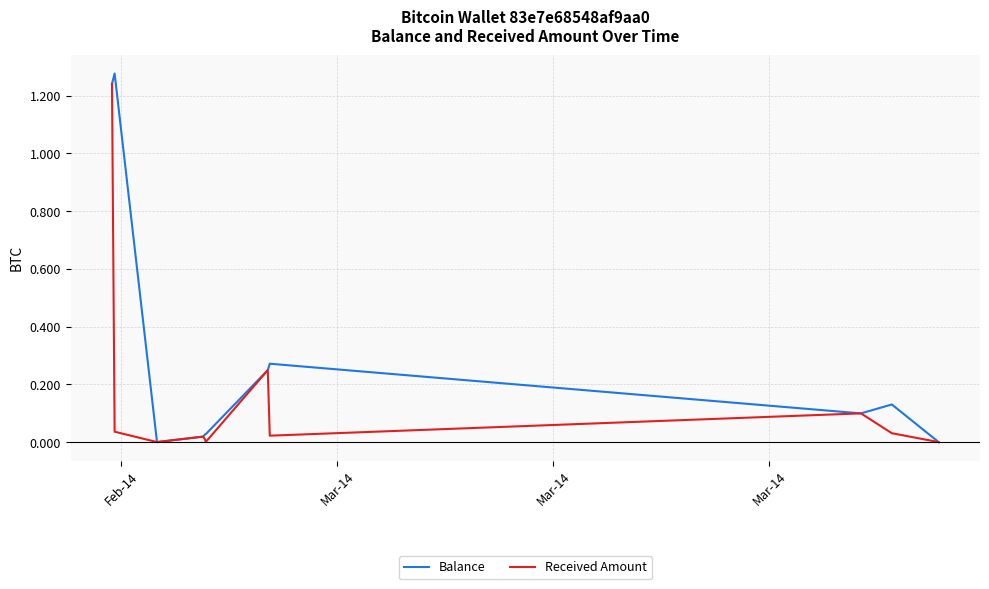

Rank the series by their maximum value, from highest to lowest.

Balance, Received Amount